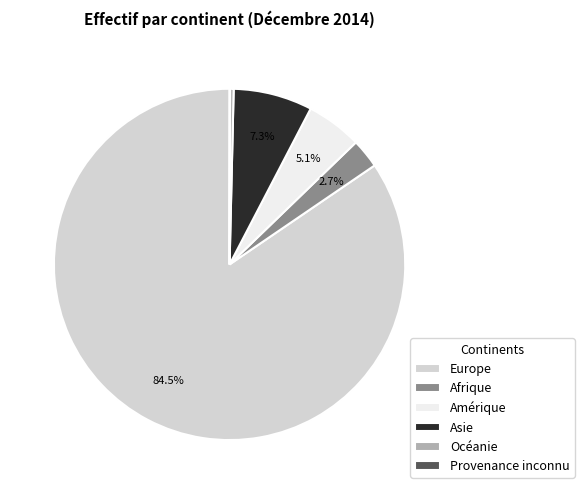

What is the largest slice in the pie chart?

Europe